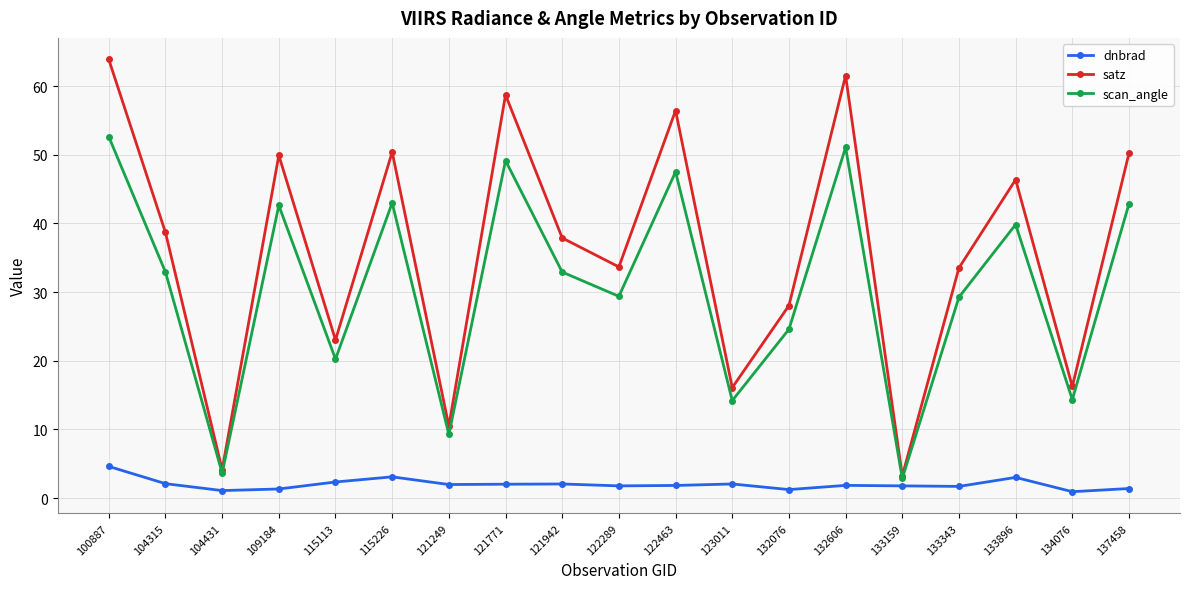

What is the highest value of the scan_angle series?

52.6